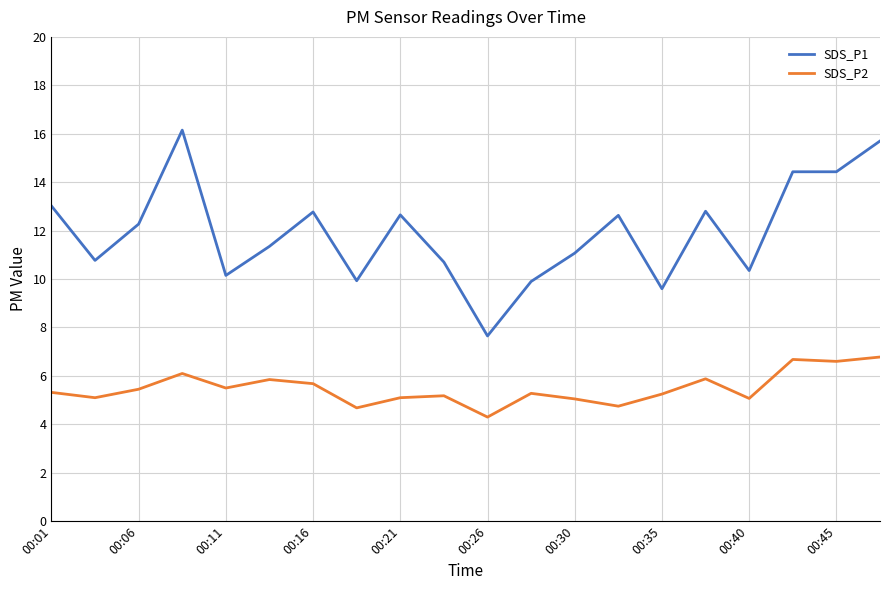

Which series has the largest total across all categories?

SDS_P1